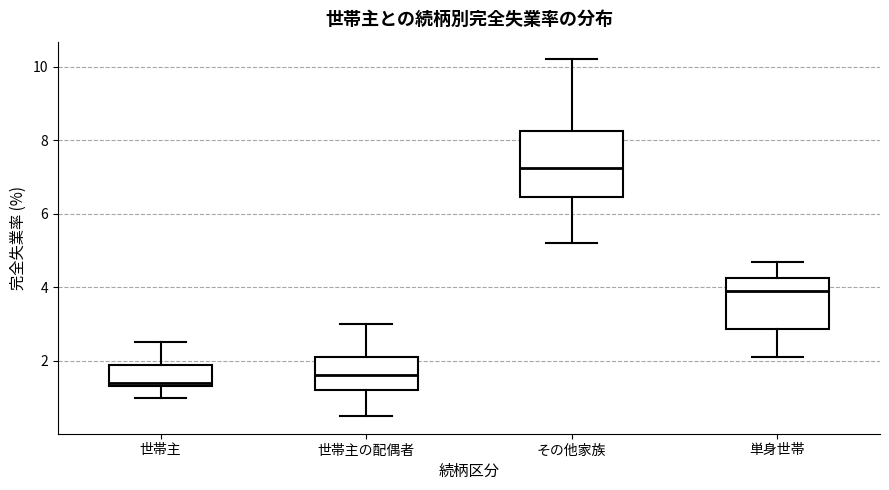

Where is the lower edge of the box for 単身世帯 on the y-axis? The values are not printed on the chart, so give them approximately, as read against the axis.

2.8